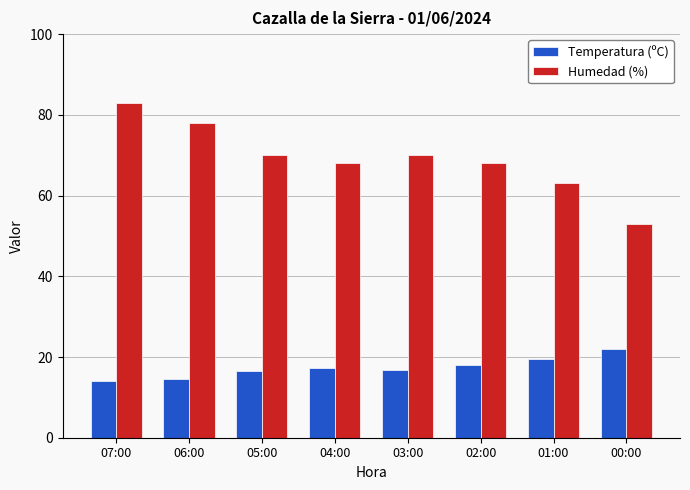

Count the number of categories in the chart.

8